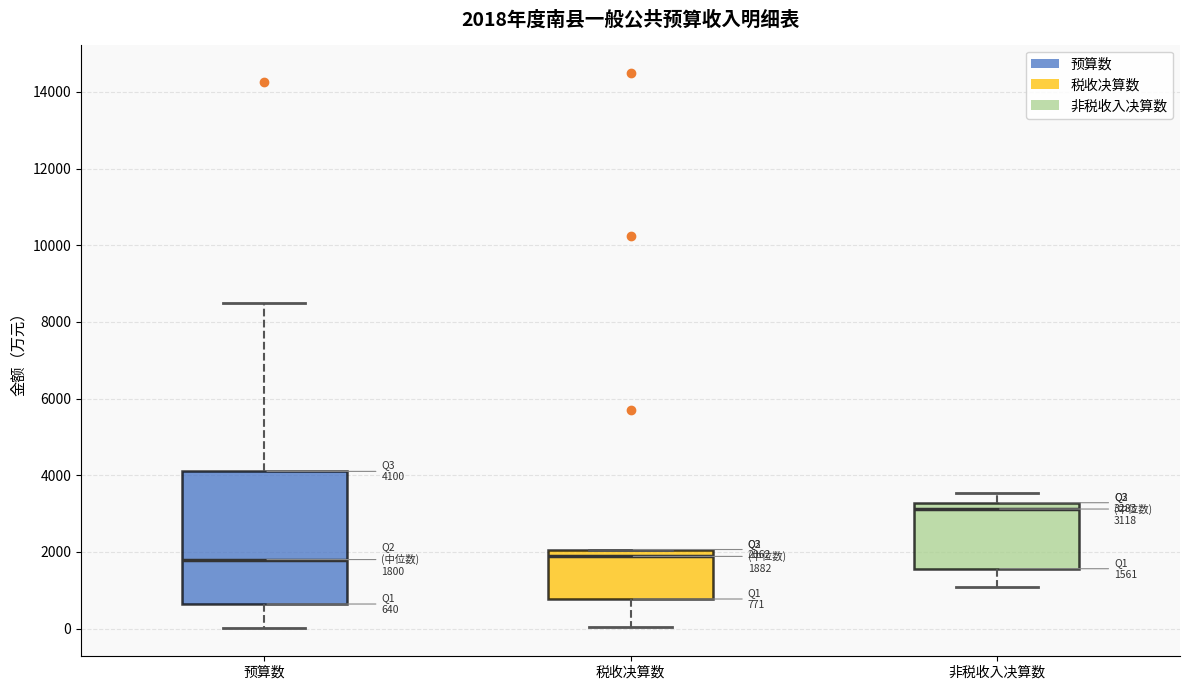

Which box's median line is the highest?

非税收入决算数